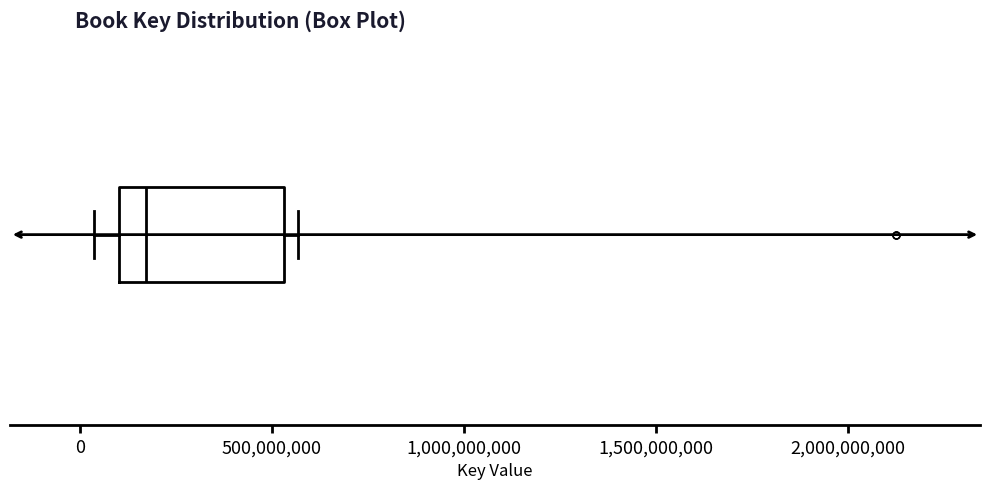

Where does the left whisker of the box end on the x-axis? The values are not printed on the chart, so give them approximately, as read against the axis.

50000000